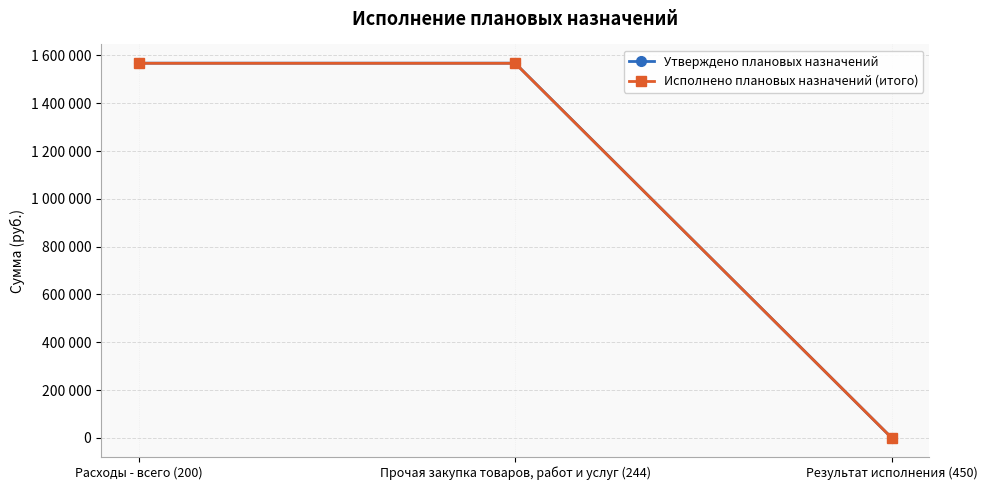

Which has a higher value, Расходы - всего (200) or Результат исполнения (450)?

Расходы - всего (200)